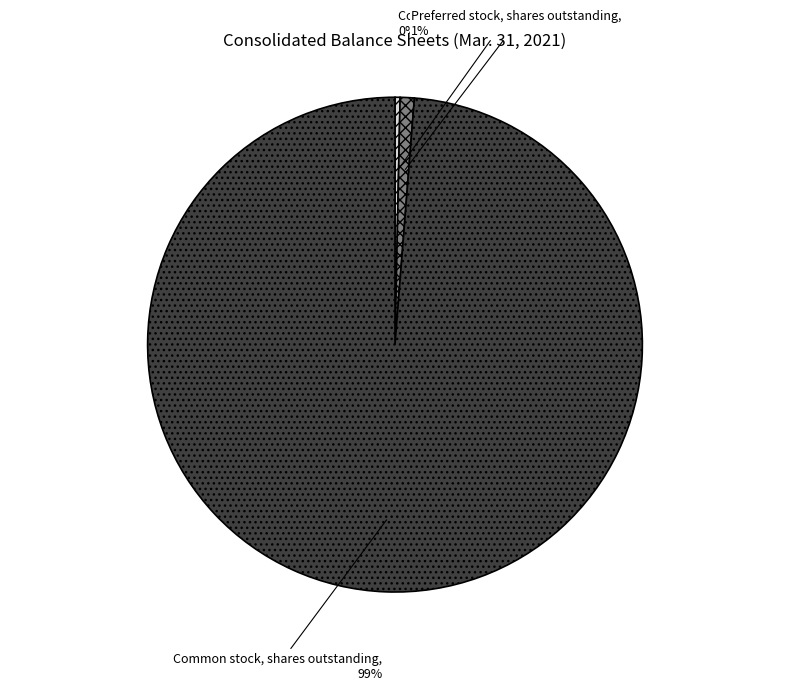

How many slices are in this pie chart?

3